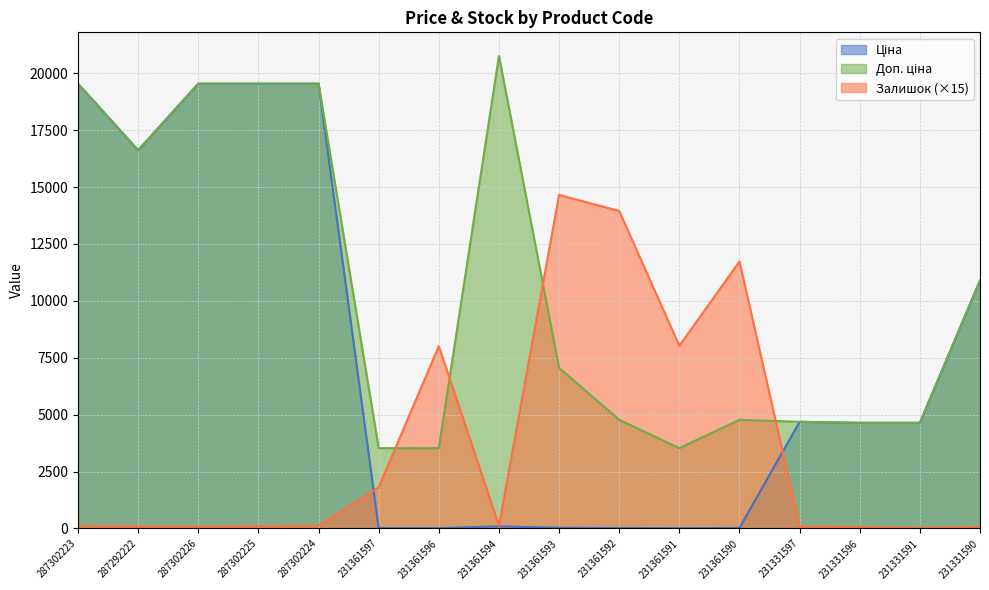

What is the sum of all Доп. ціна values?

167610.8